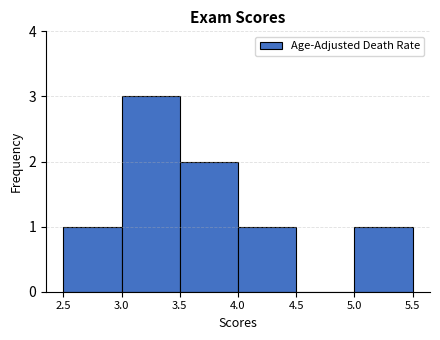

Over which range of the x-axis is the bar tallest?

3.0 to 3.5